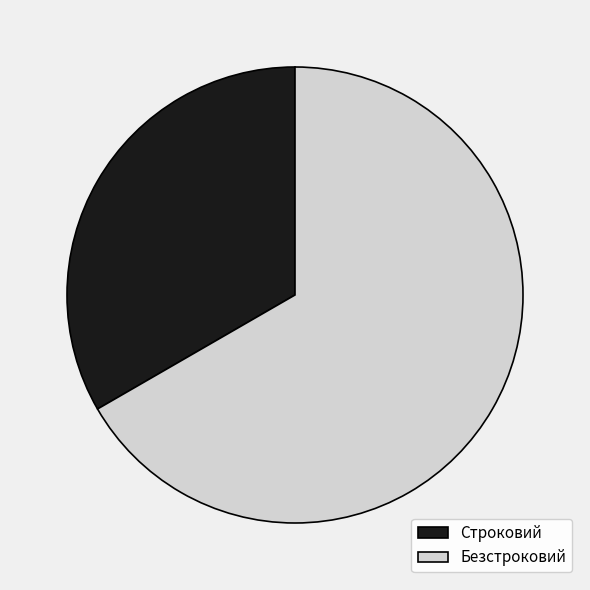

True or false: Строковий accounts for 33% of the total.

True